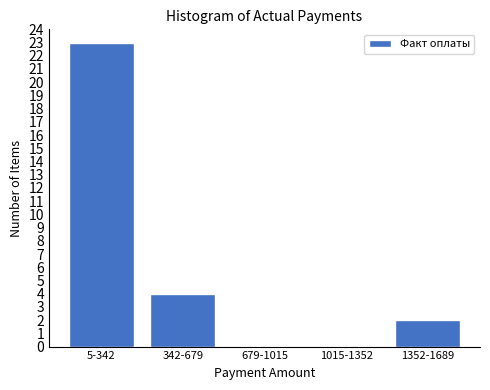

Reading left to right, extract all data points from this chart.

5-342=23	342-679=4	679-1015=0	1015-1352=0	1352-1689=2